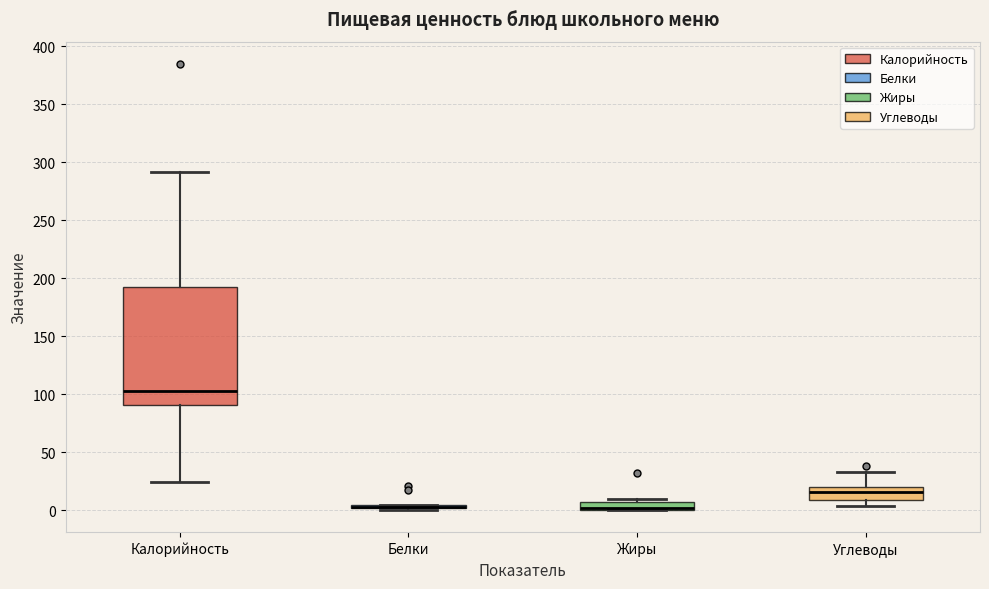

Comparing the boxes themselves (not the whiskers), which one is the tallest?

Калорийность